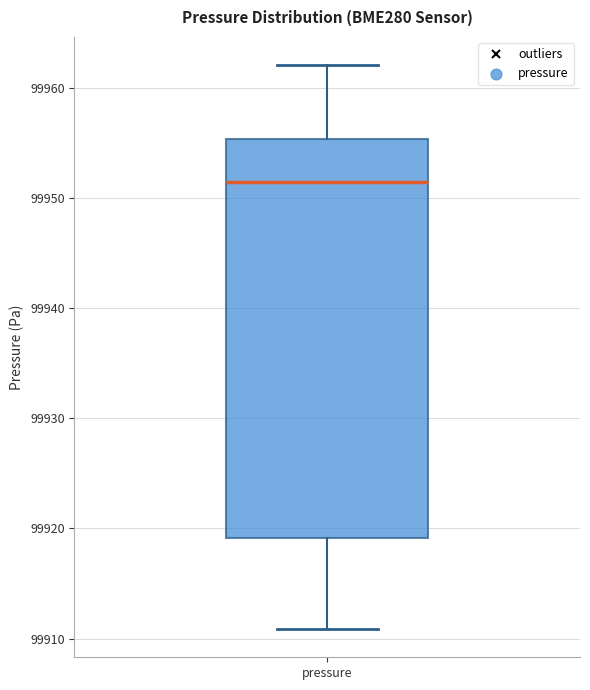

Read this box plot against the y-axis: the position of the median line, the range covered by the box, and the ends of both whiskers. The values are not printed on the chart, so give them approximately, as read against the axis.

median 99951, box 99919 to 99955, whiskers 99911 to 99962